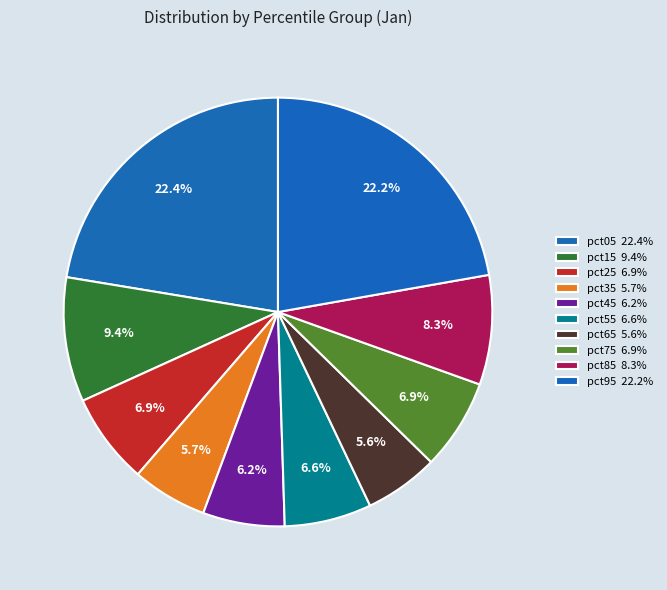

Rank the categories by value from highest to lowest.

pct05, pct95, pct15, pct85, pct25, pct75, pct55, pct45, pct35, pct65